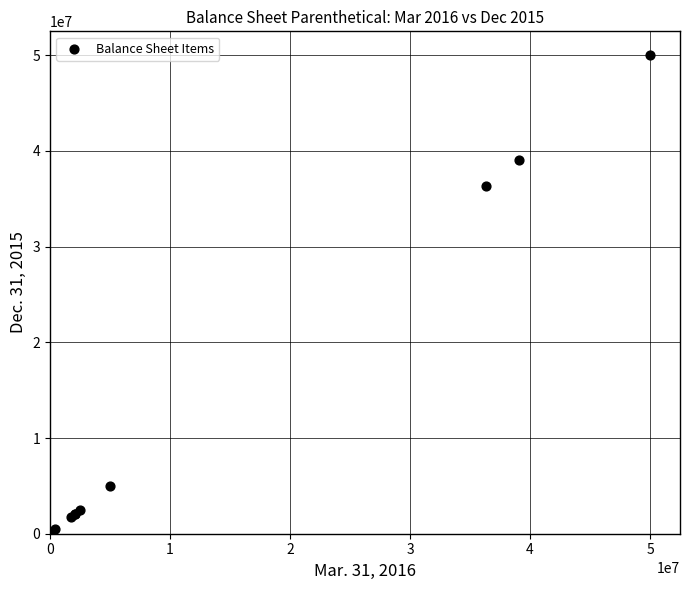

What Y value in the scatter plot is closest to 25023851?

36297576